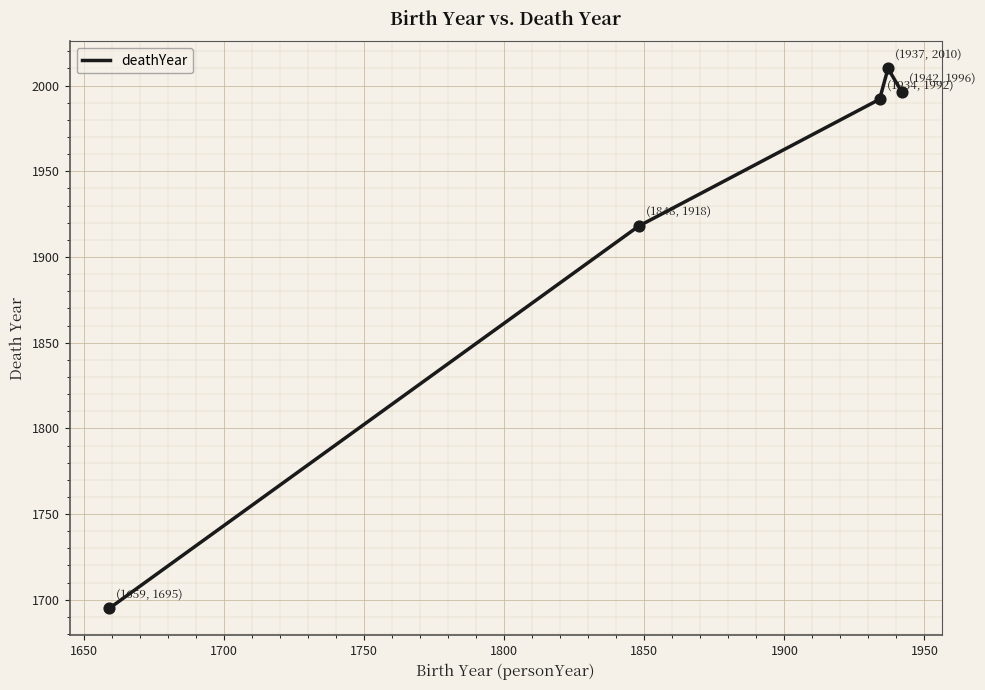

What is the sum of all values?

9611